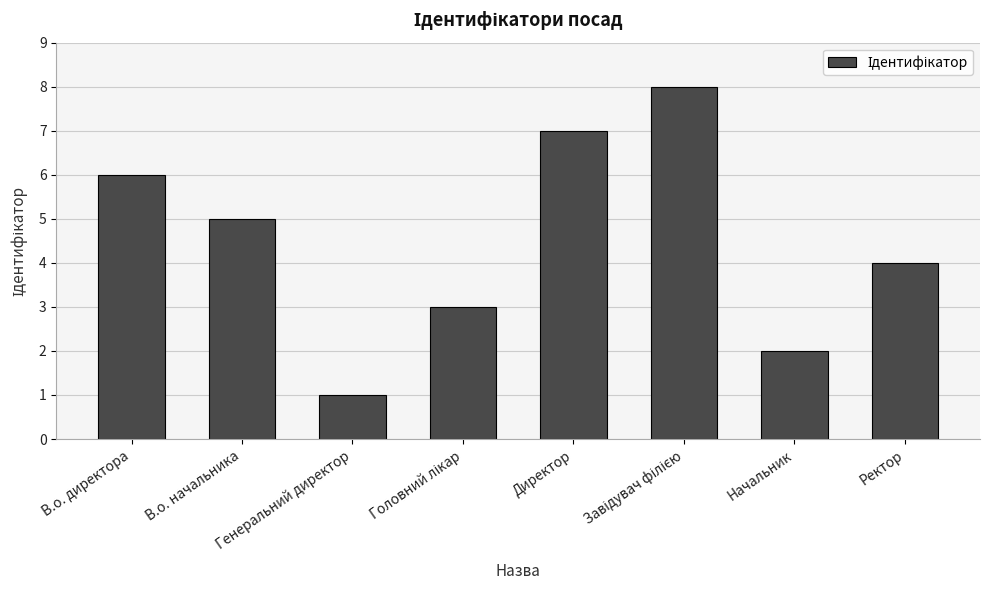

What is the difference between the maximum and minimum values?

7